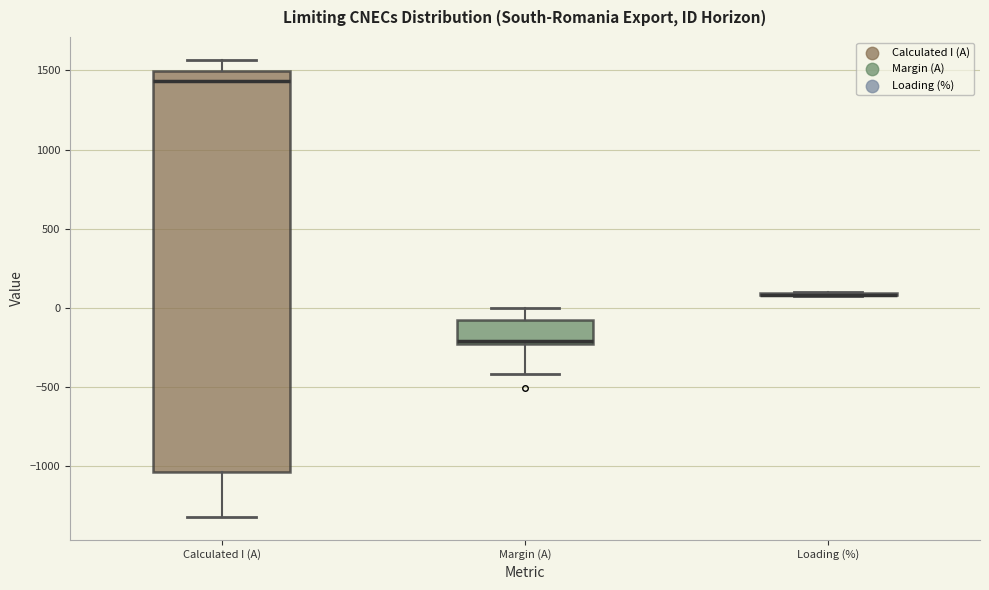

Which box is the tallest, from its lower edge to its upper edge?

Calculated I (A)